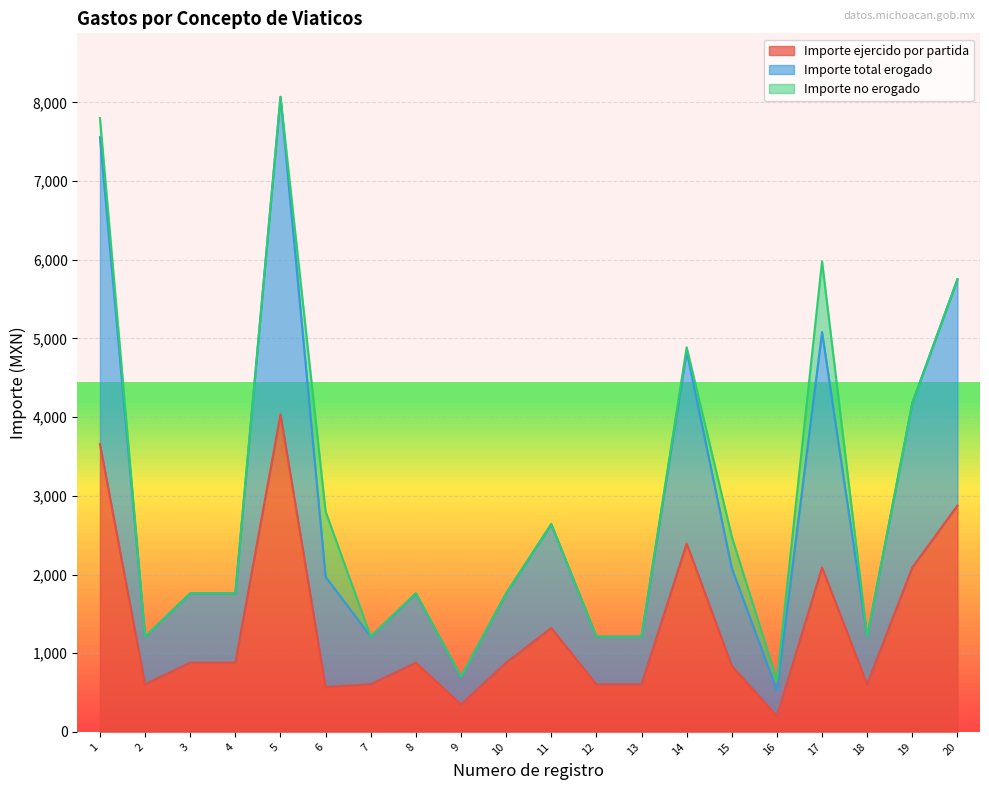

Between 20 and 17, which is larger?

20